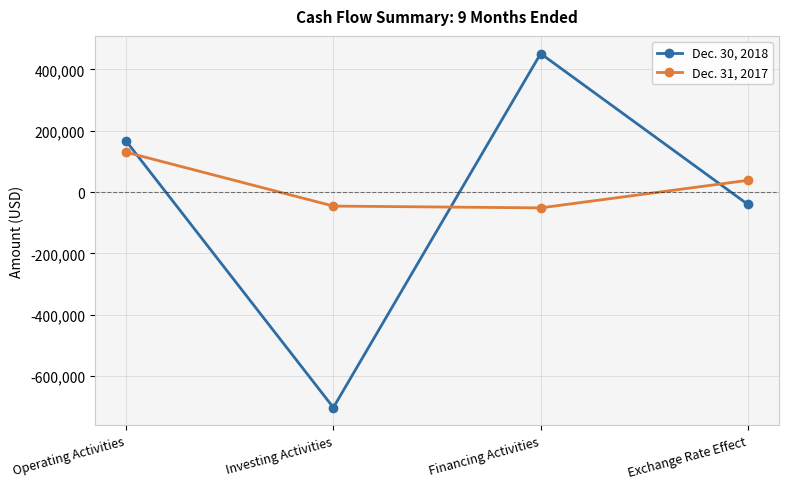

Reading left to right, transcribe all the data shown in this chart.

Dec. 30, 2018: Operating Activities=166424	Investing Activities=-702123	Financing Activities=451215	Exchange Rate Effect=-40476
Dec. 31, 2017: Operating Activities=129902	Investing Activities=-45655	Financing Activities=-51521	Exchange Rate Effect=38267